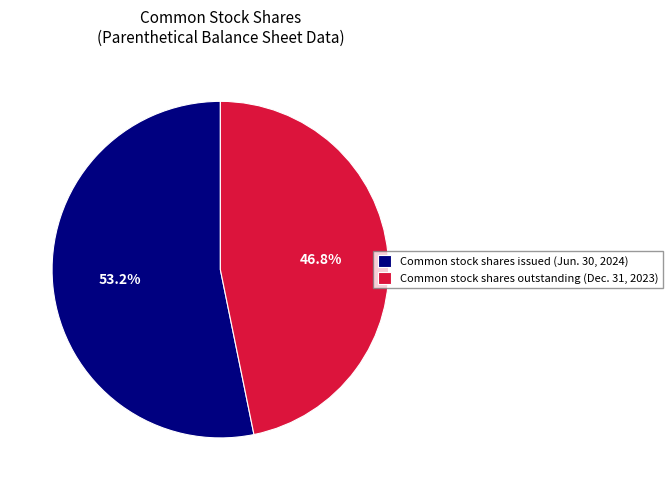

What is the ratio of the value at Common stock shares outstanding (Dec. 31, 2023) to the value at Common stock shares issued (Jun. 30, 2024)?

0.9